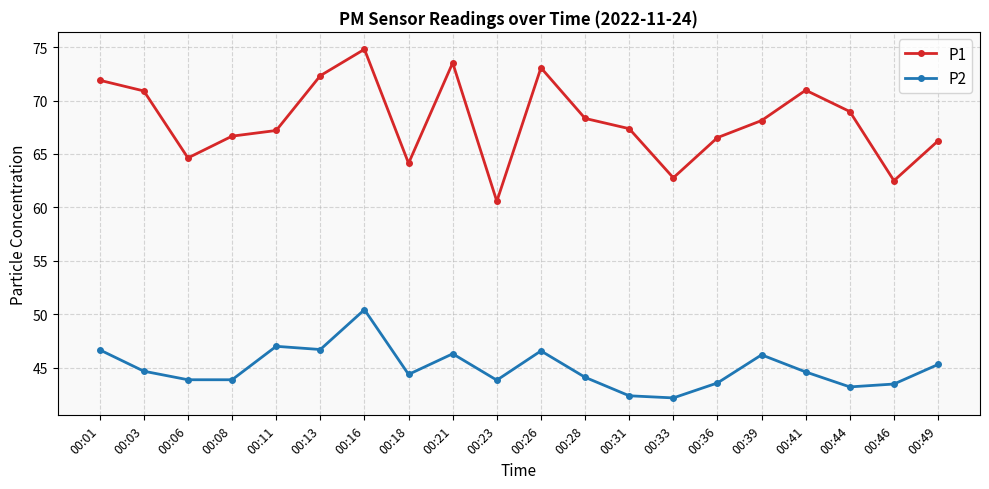

True or false: P2 and P1 cross at least once.

False